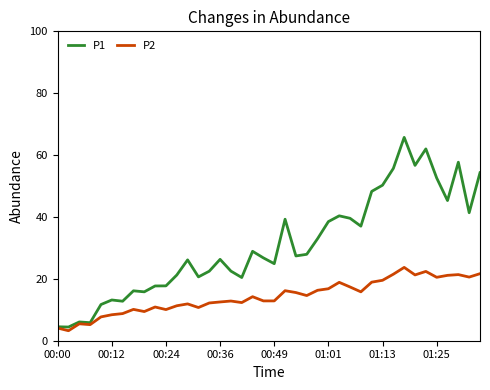

What is the sum of all P1 values?

1239.0